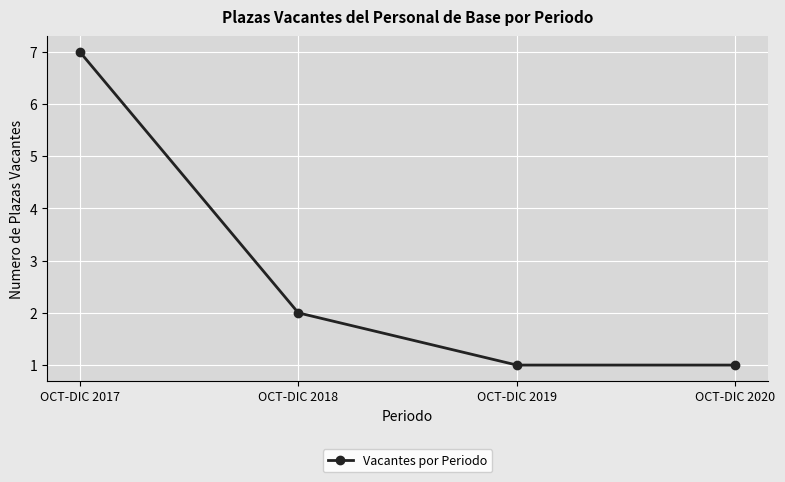

True or false: there are more than 1 points higher than both neighbors.

False